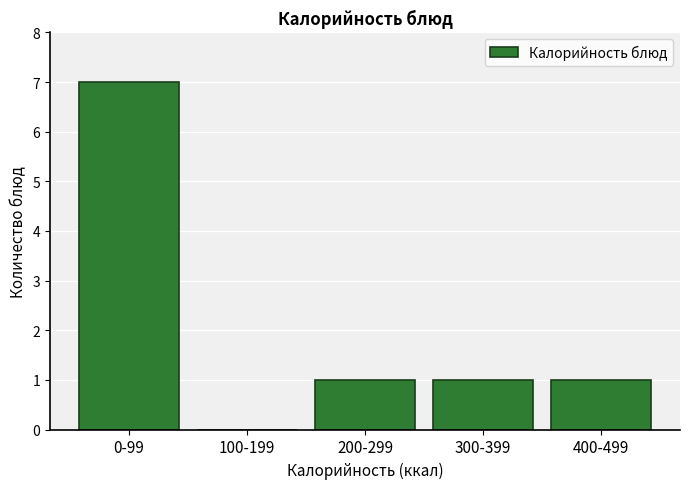

Reading left to right, list all the values displayed in this chart.

0-99=7	100-199=0	200-299=1	300-399=1	400-499=1